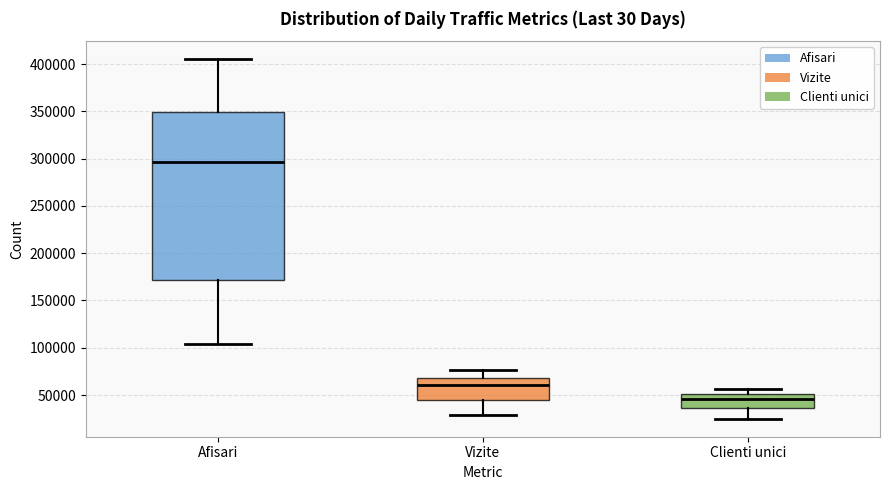

Which box's median line is the lowest?

Clienti unici